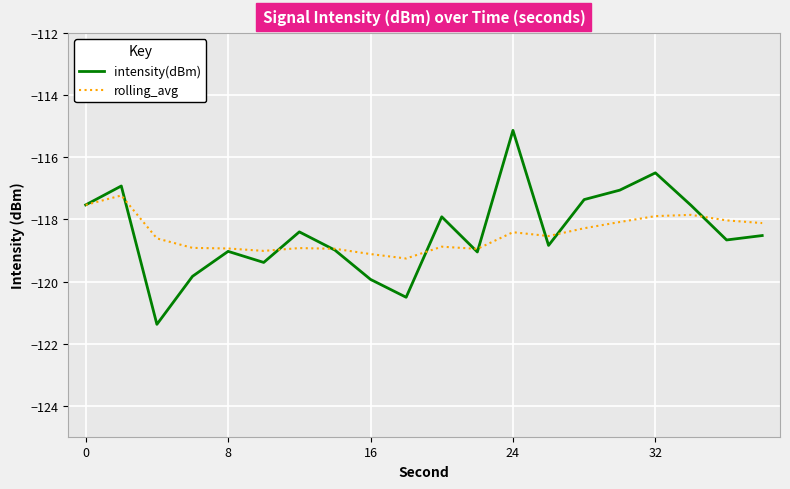

What is the maximum value shown in the chart?

-115.1